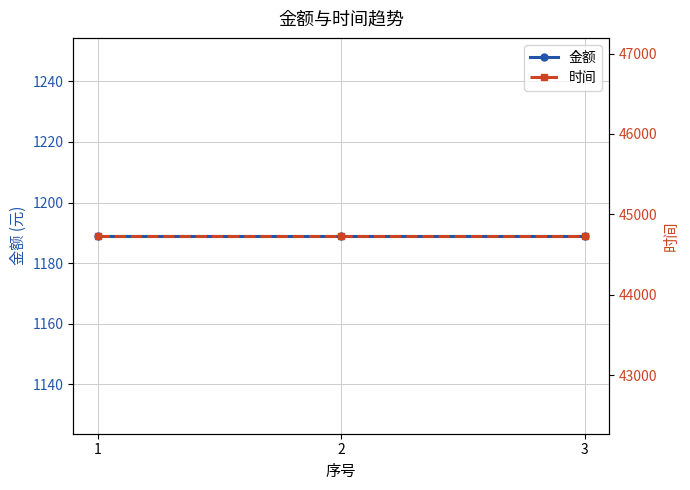

What is the value of the 时间 point at the 3rd from the left?

44734